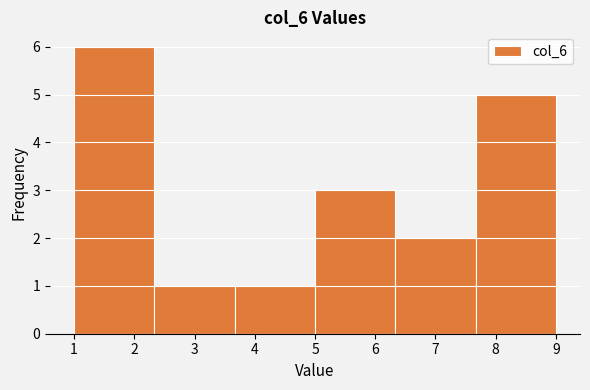

Which range on the x-axis has the tallest bar?

1.0 to 2.3